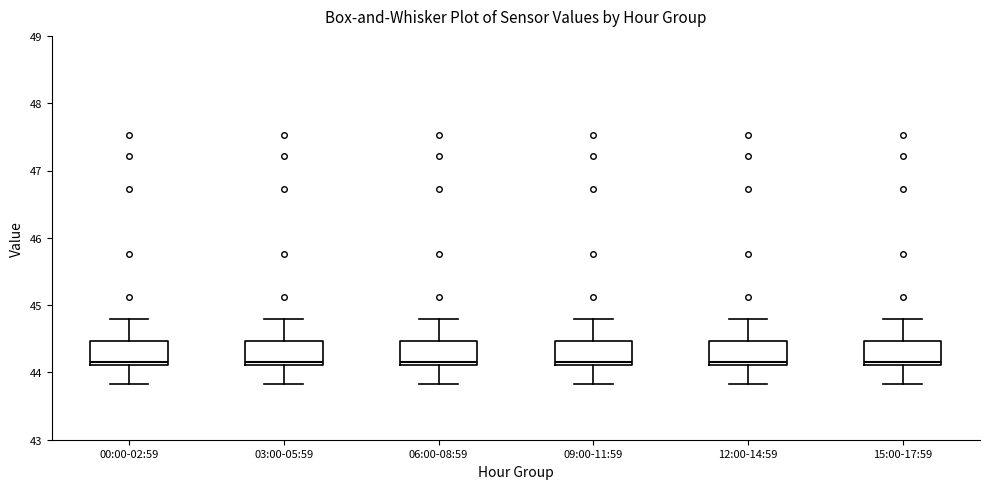

Where is the upper edge of the box for 00:00-02:59 on the y-axis? The values are not printed on the chart, so give them approximately, as read against the axis.

44.5